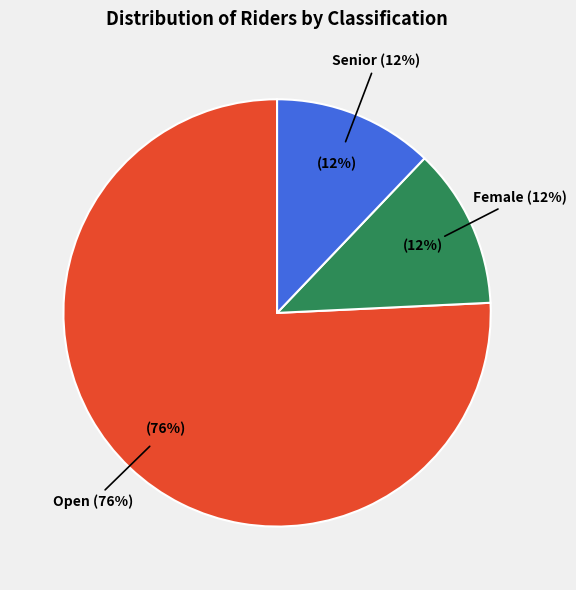

Rank the categories by value from highest to lowest.

Open, Female, Senior